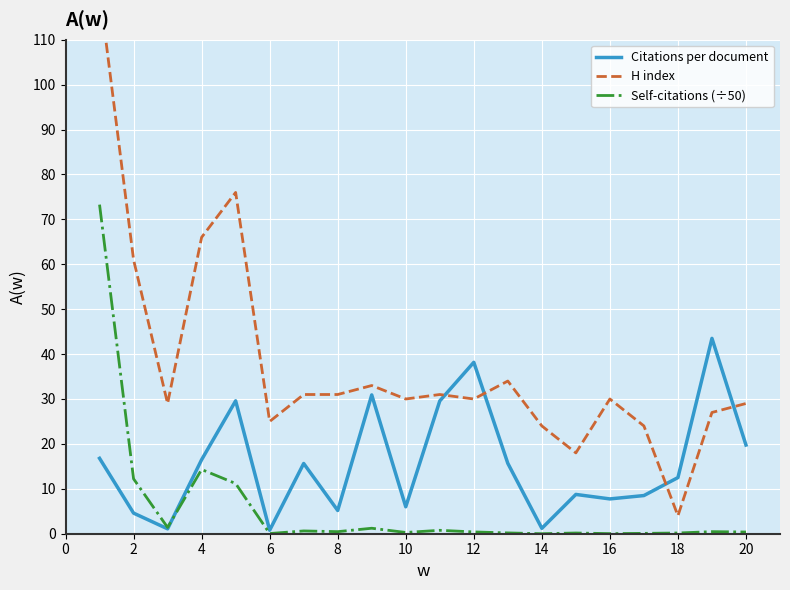

The value of Self-citations (÷50) at 4 is 22.6. True or false?

False